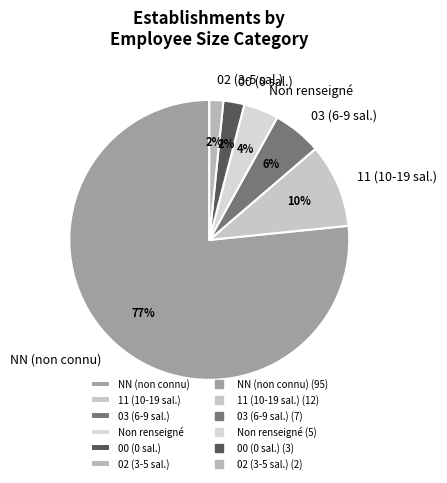

To the nearest percent, what percentage of the pie is 02 (3-5 sal.)?

2%